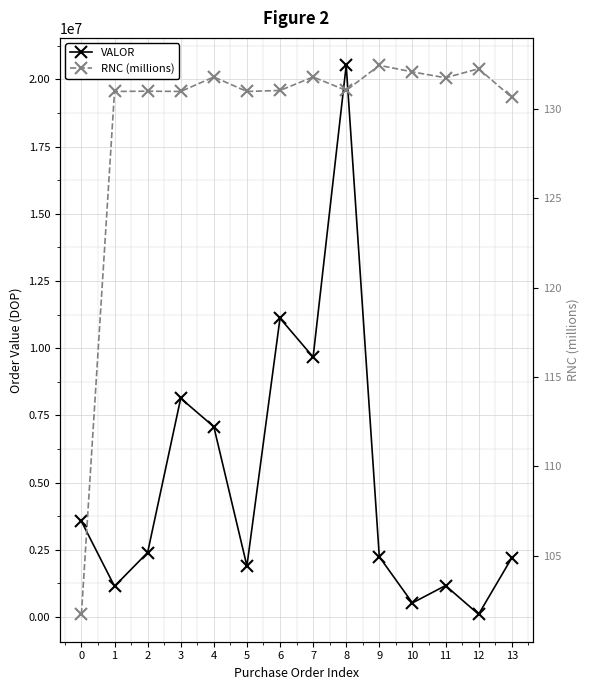

Between 11 and 12, which series saw the biggest shift?

VALOR